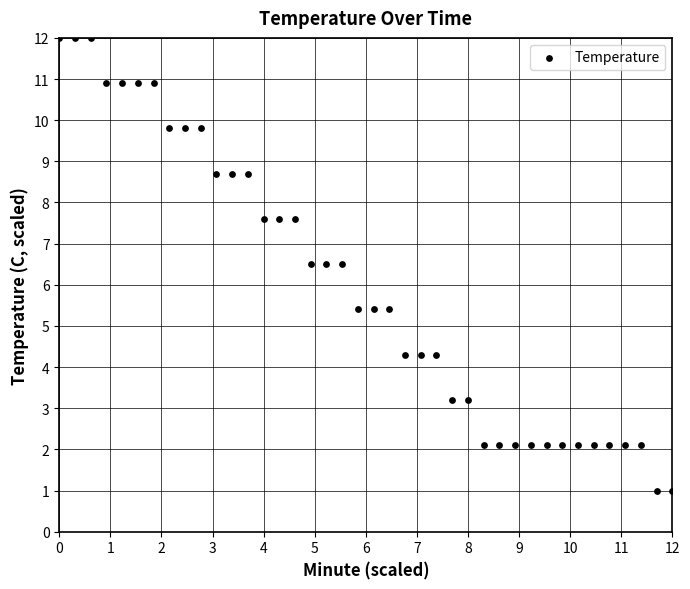

What is the range of X values (max minus min)?

12.0